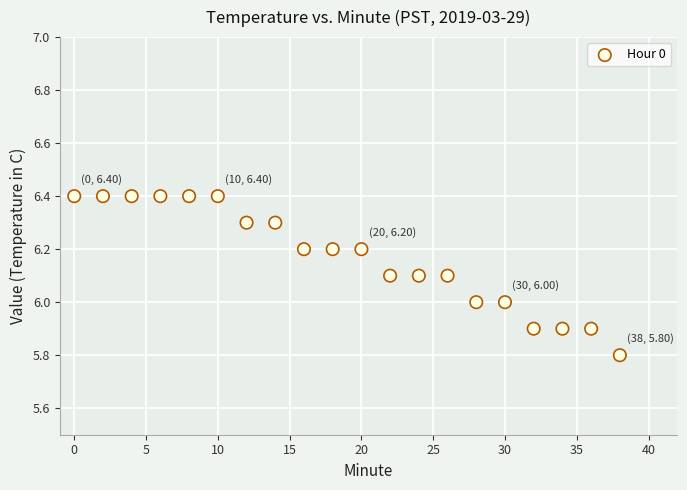

What is the range of Y values (max minus min)?

0.6